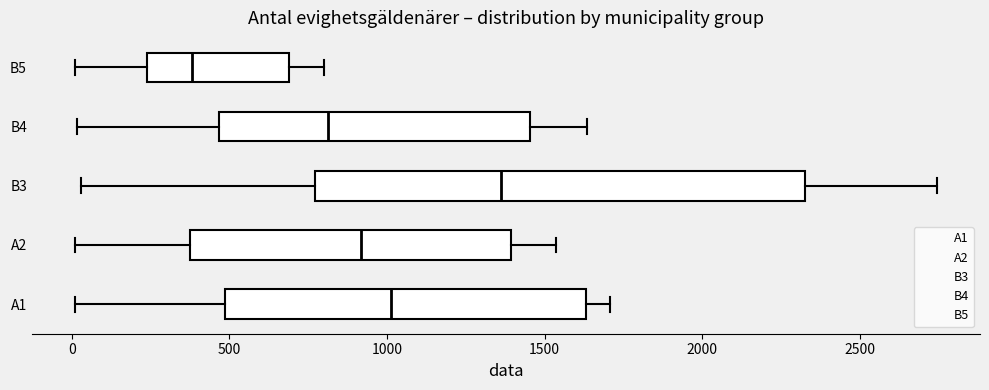

Where does the left whisker of the box for B4 end on the x-axis? The values are not printed on the chart, so give them approximately, as read against the axis.

0